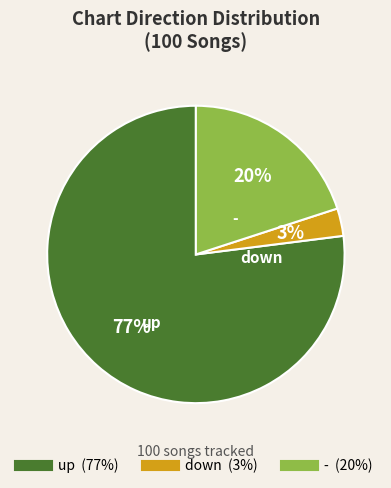

The - slice represents 28% of the pie. True or false?

False